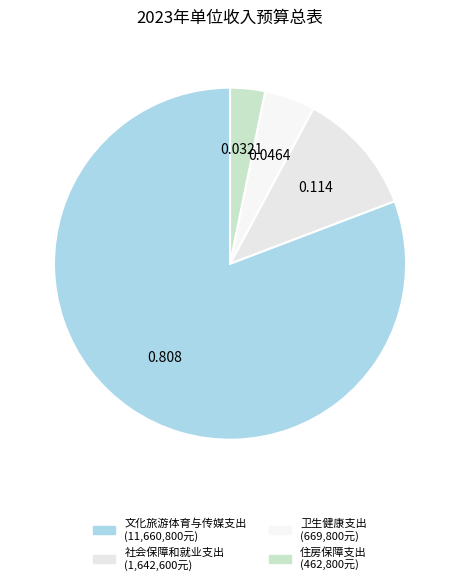

What percentage is the 社会保障和就业支出 slice, to the nearest percent?

11%